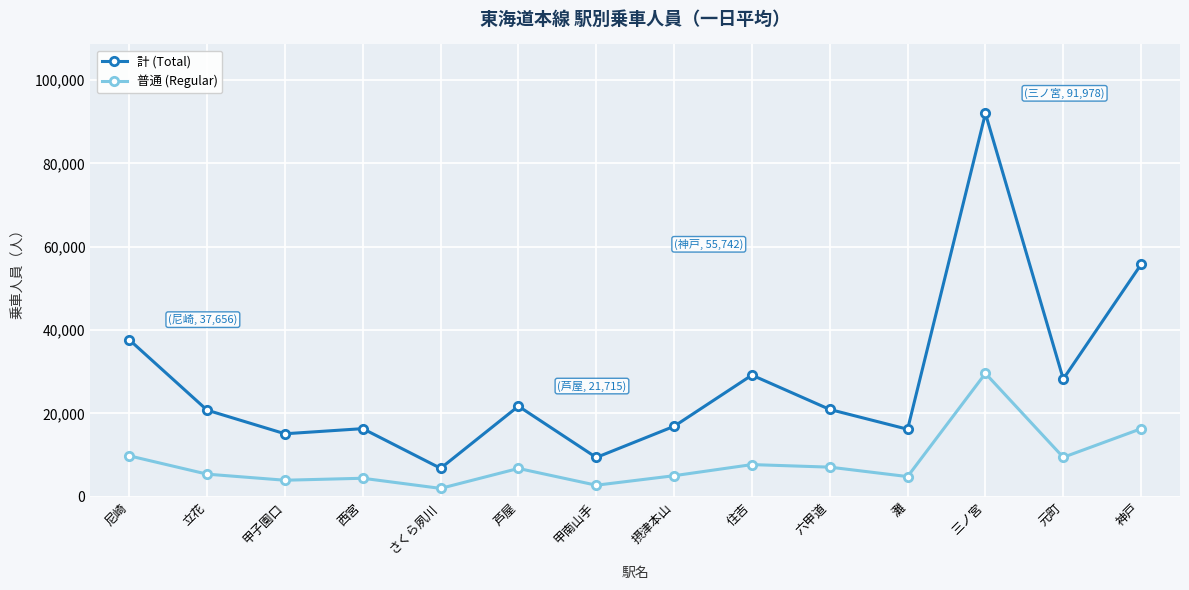

Which series changed the most between 立花 and 三ノ宮?

計 (Total)